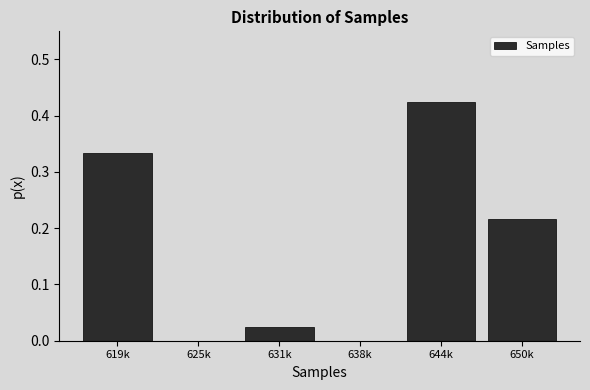

The chart shows a value of 0.2 at 644k. True or false?

False